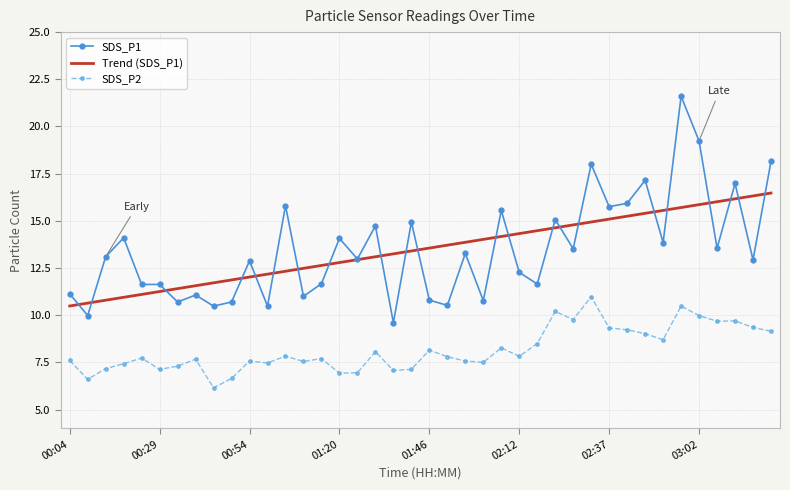

What are all the series names shown in the legend?

SDS_P1, Trend (SDS_P1), SDS_P2